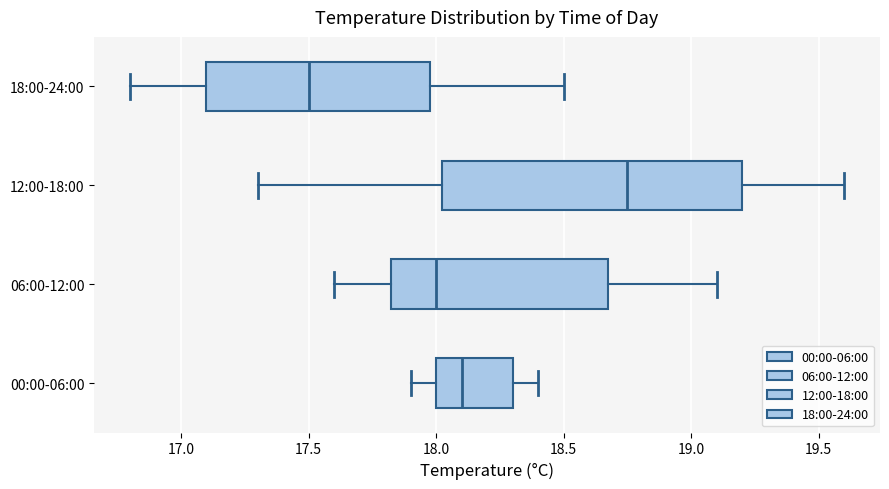

Comparing the boxes themselves (not the whiskers), which one is the widest?

12:00-18:00